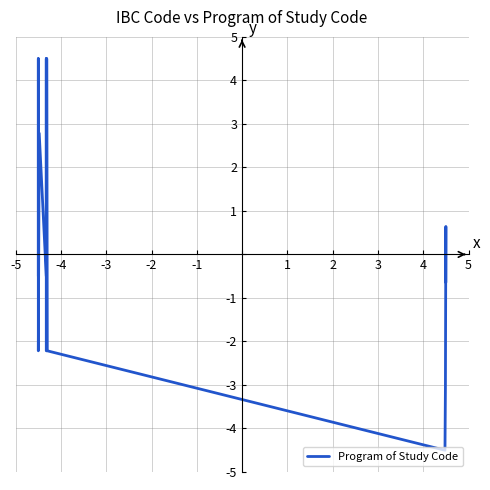

True or false: the data has more than 0 interior local peaks.

True